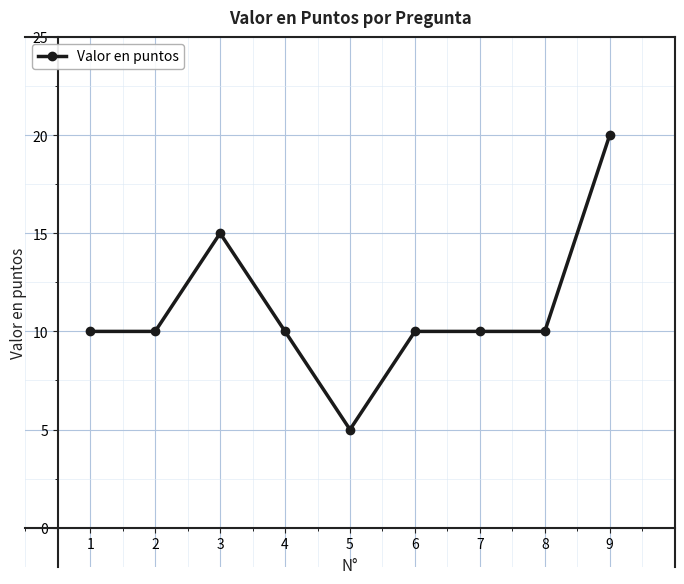

What is the maximum value shown in the chart?

20